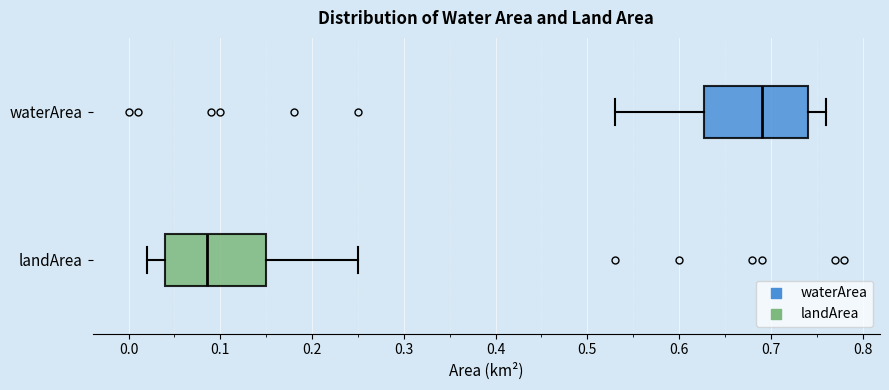

Where is the right edge of the box for landArea on the x-axis? The values are not printed on the chart, so give them approximately, as read against the axis.

0.15